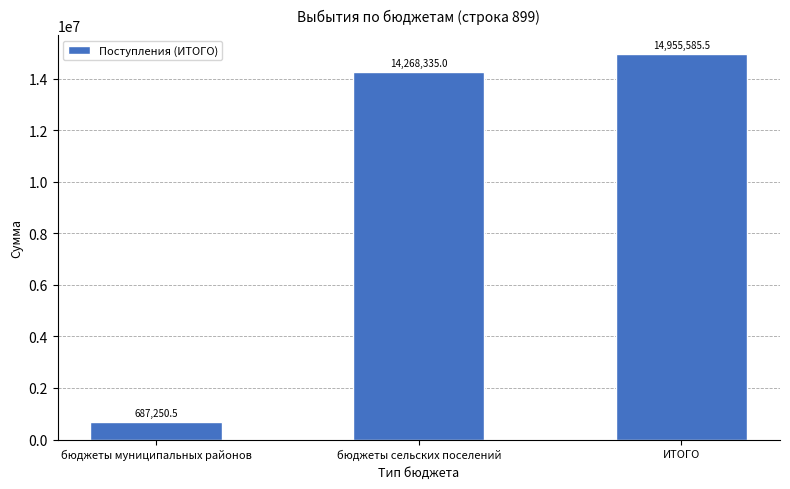

What is the change in value from бюджеты сельских поселений to ИТОГО?

+687250.5